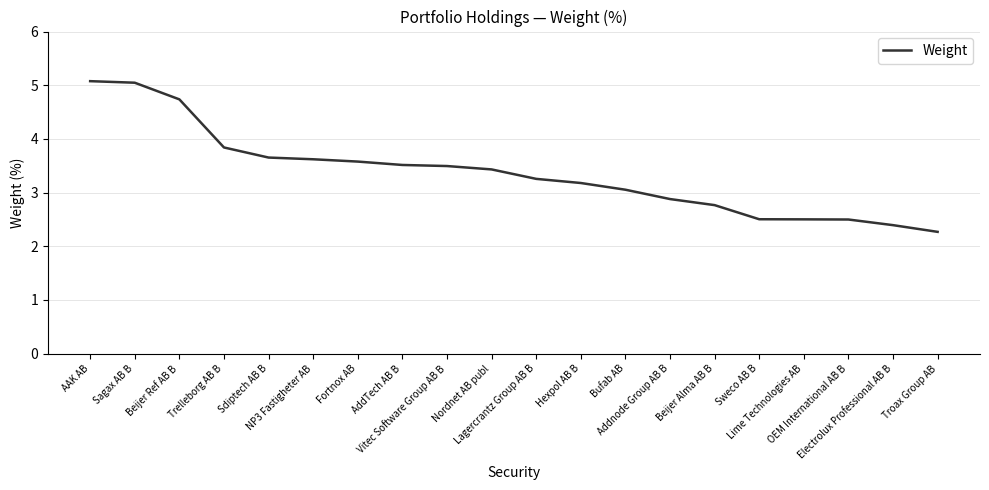

What is the smallest value displayed?

2.3